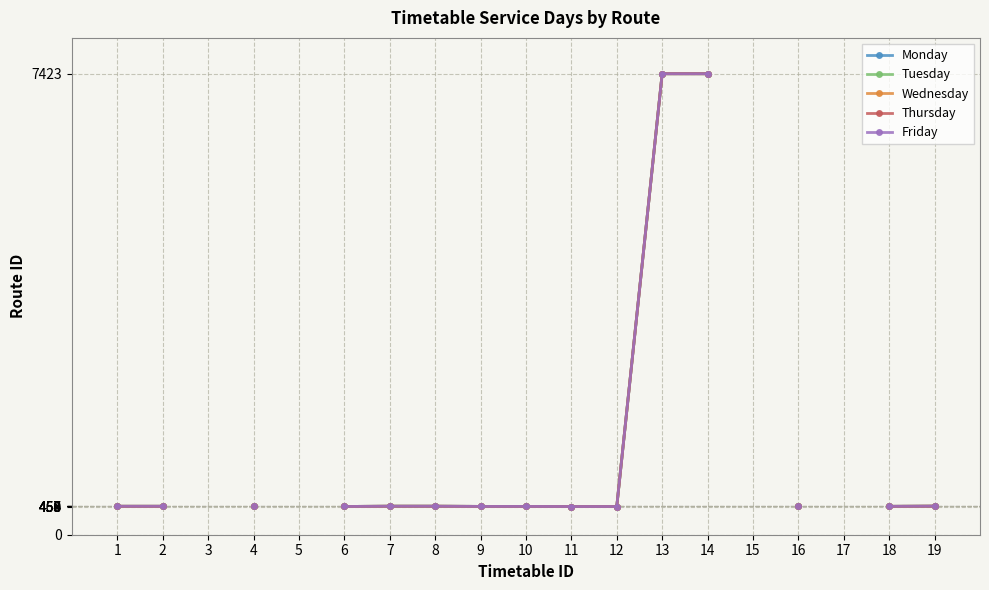

Which series has the widest spread of values?

Monday